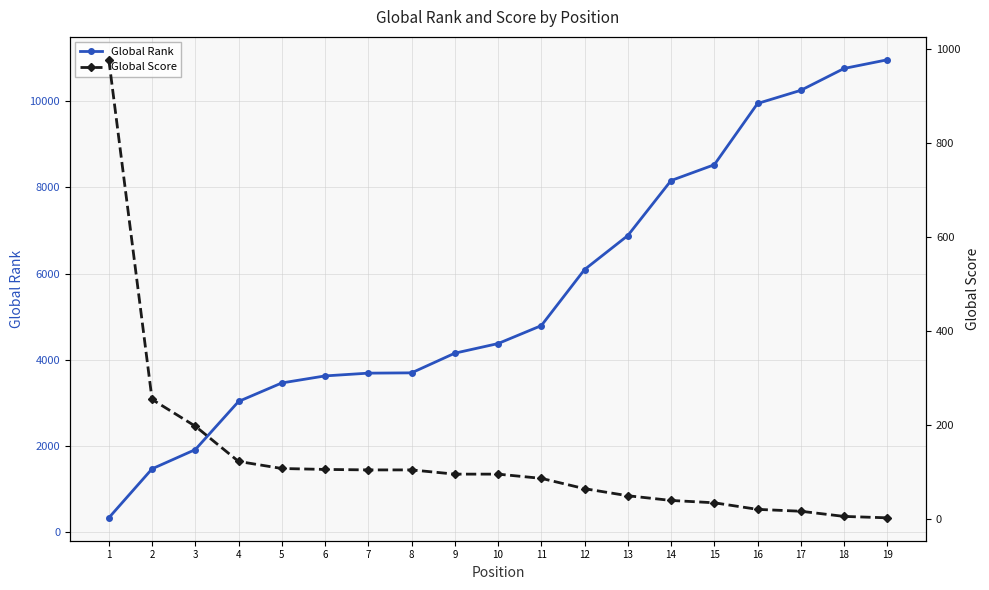

Reading left to right, extract all data points from this chart.

Global Rank: 336	1472	1918	3034	3463	3626	3690	3697	4153	4376	4792	6092	6880	8155	8522	9942	10247	10754	10955
Global Score: 978	255	198	123	108	106	105	105	96	96	87	65	50	40	35	21	17	6	3